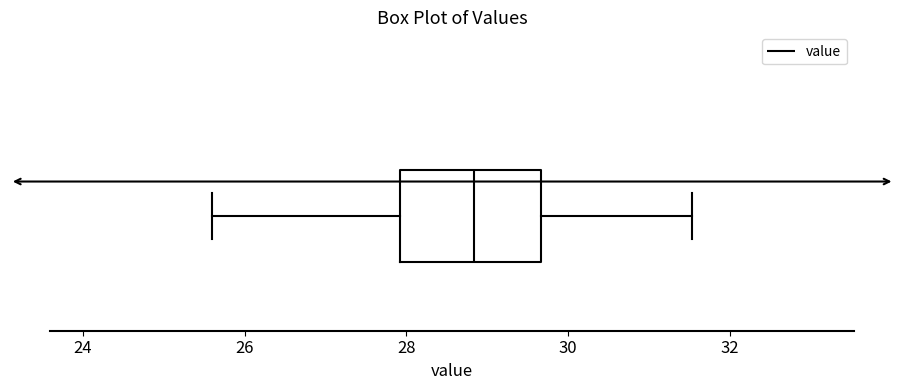

Where is the left edge of the box on the x-axis? The values are not printed on the chart, so give them approximately, as read against the axis.

28.0